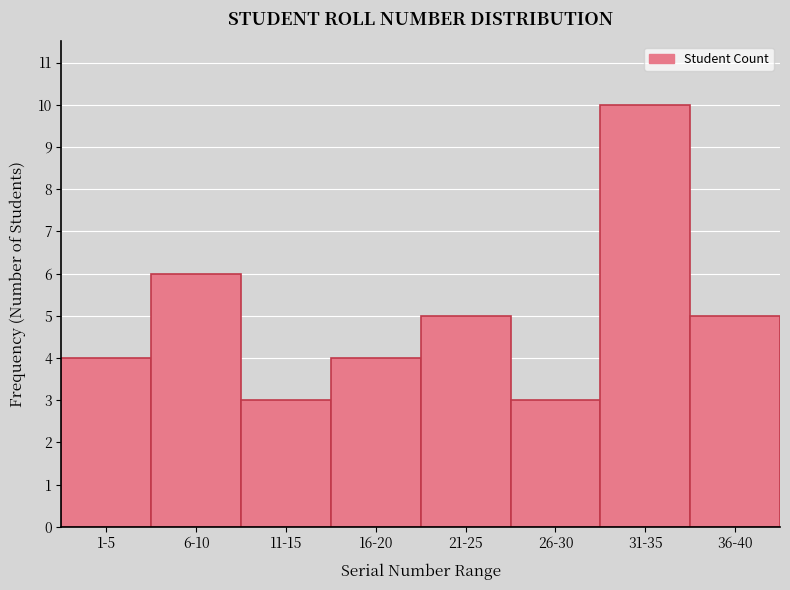

Reading left to right, list all the values displayed in this chart.

1-5=4	6-10=6	11-15=3	16-20=4	21-25=5	26-30=3	31-35=10	36-40=5